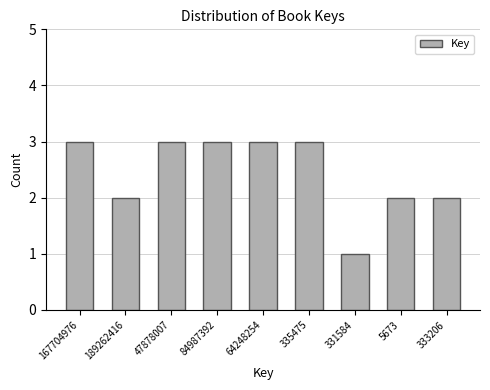

Reading right to left, extract all data points from this chart.

333206=2	5673=2	331584=1	335475=3	64248254=3	84987392=3	47878007=3	189262416=2	167704976=3